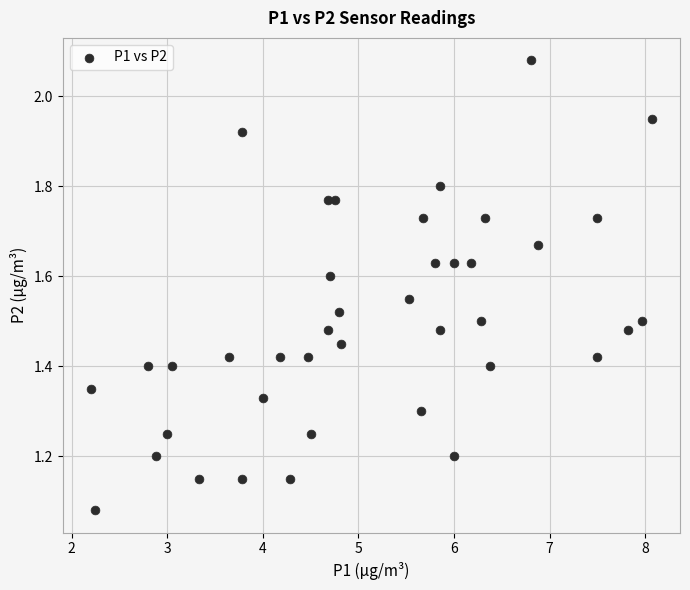

What is the range of Y values (max minus min)?

1.0